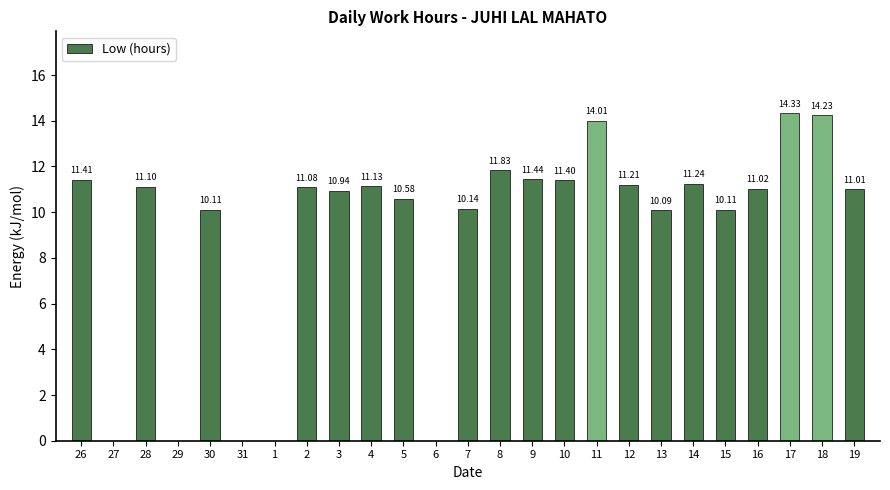

Reading left to right, extract all data points from this chart.

26=11.4	27=0.0	28=11.1	29=0.0	30=10.1	31=0.0	1=0.0	2=11.1	3=10.9	4=11.1	5=10.6	6=0.0	7=10.1	8=11.8	9=11.4	10=11.4	11=14.0	12=11.2	13=10.1	14=11.2	15=10.1	16=11.0	17=14.3	18=14.2	19=11.0